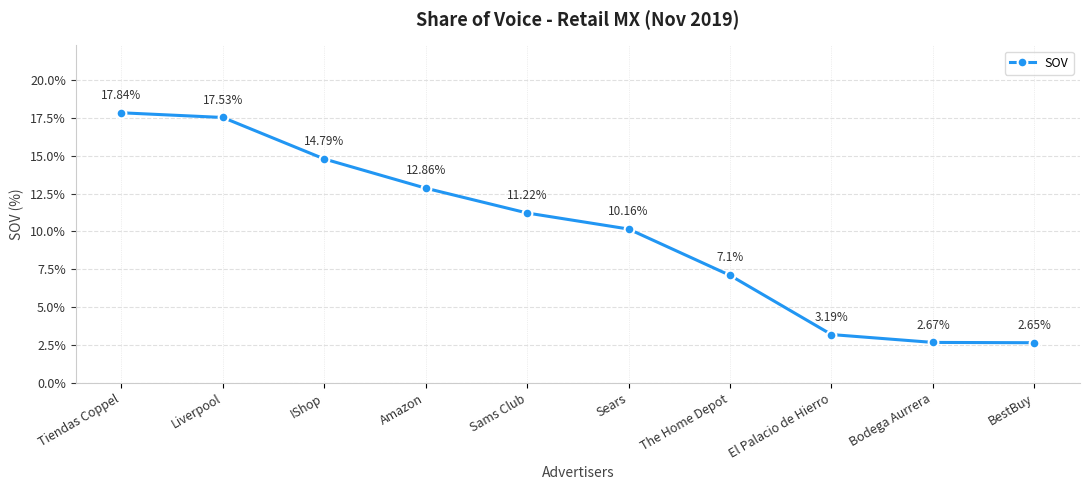

List the labels in order of value, smallest first.

BestBuy, Bodega Aurrera, El Palacio de Hierro, The Home Depot, Sears, Sams Club, Amazon, IShop, Liverpool, Tiendas Coppel